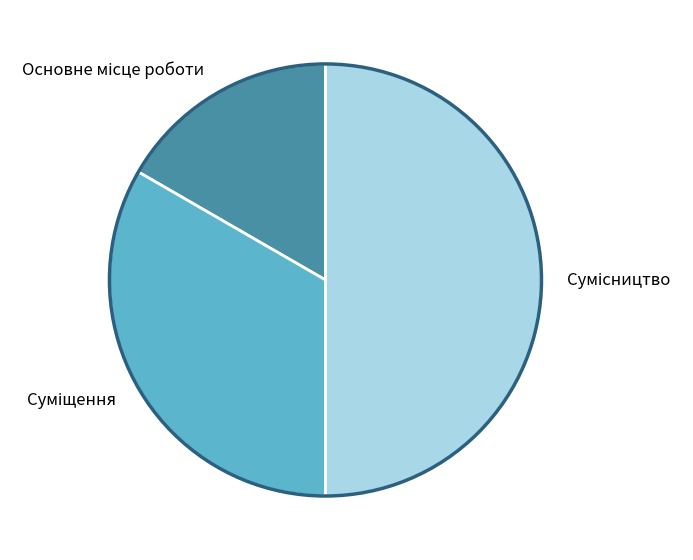

How many segments does this pie chart have?

3